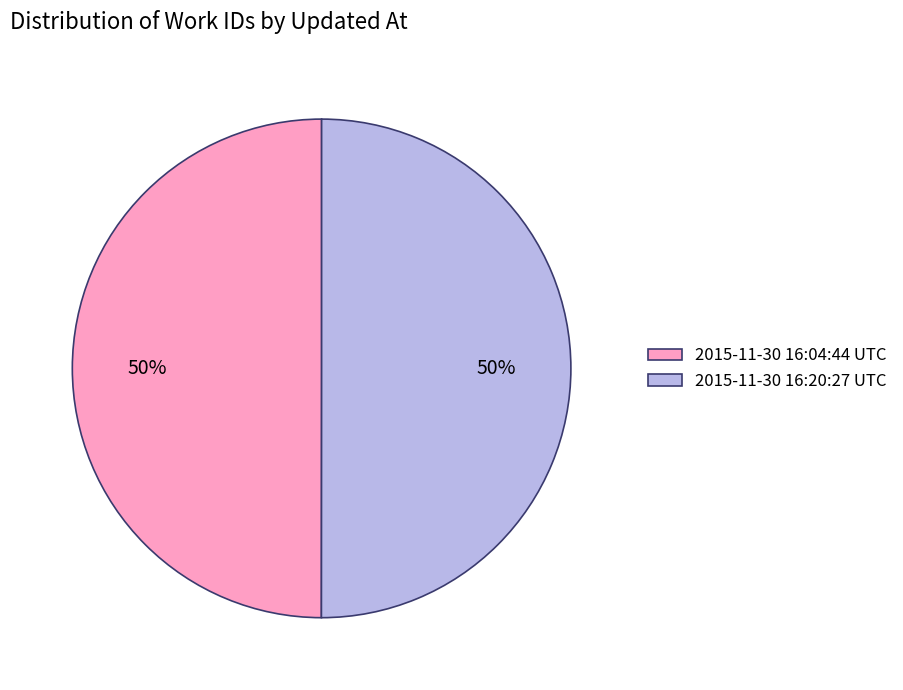

The 2015-11-30 16:20:27 UTC slice represents 39% of the pie. True or false?

False